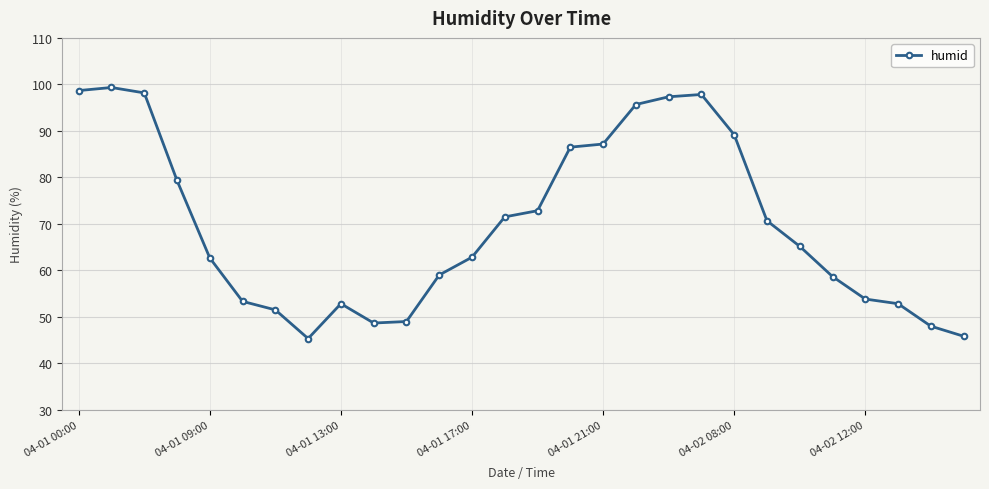

What is the difference between the maximum and minimum values?

54.0